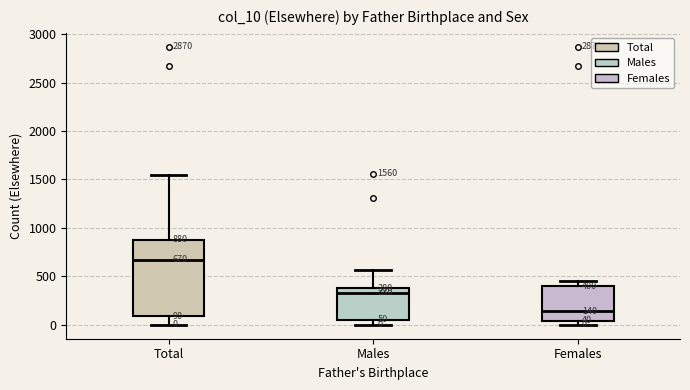

Which box has the lowest median line?

Females